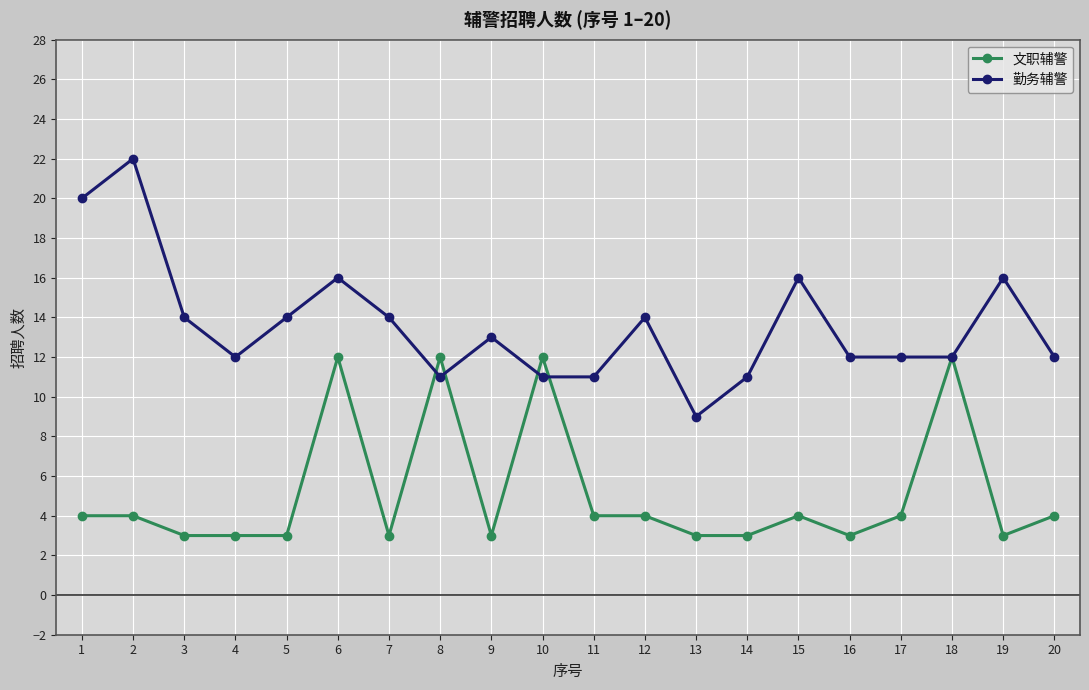

Is it true that 文职辅警 equals 1 at 14?

False